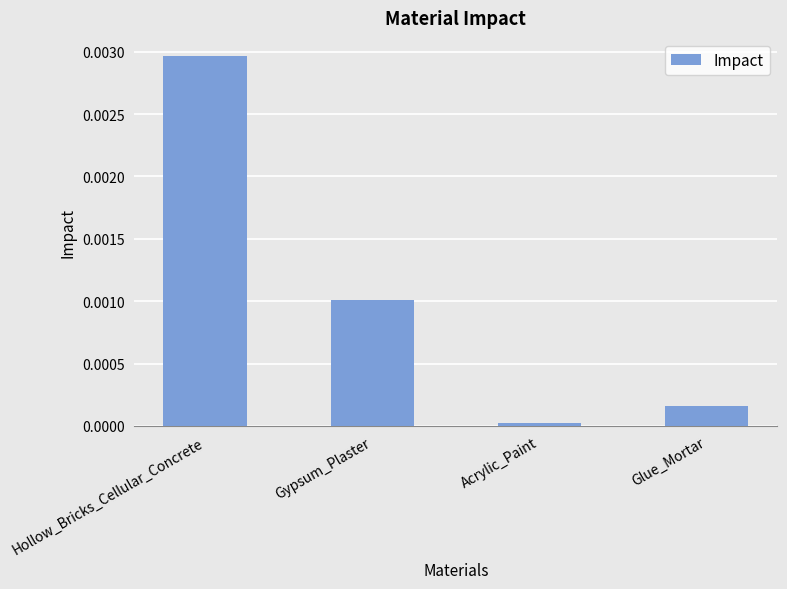

The value at Gypsum_Plaster is 0.0. True or false?

True